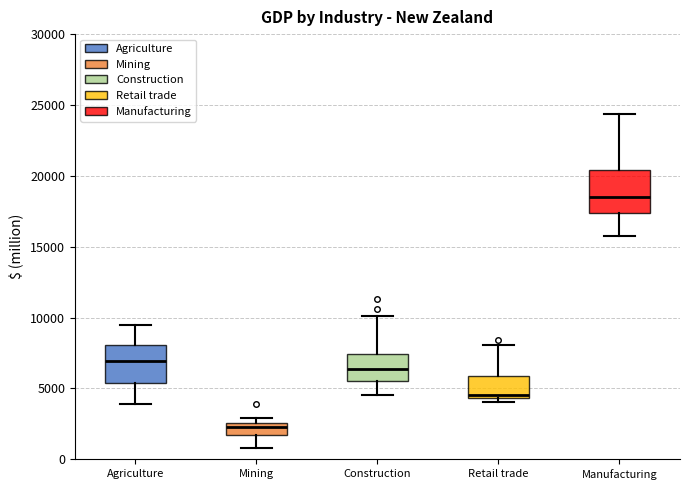

Reading left to right, read every box against the y-axis: the position of its median line, the range the box covers, and the ends of its whiskers. The values are not printed on the chart, so give them approximately, as read against the axis.

Agriculture: median 7000, box 5500 to 8000, whiskers 4000 to 9500
Mining: median 2500 (just below the box's upper edge), box 1500 to 2500, whiskers 1000 to 3000
Construction: median 6500, box 5500 to 7500, whiskers 4500 to 10000
Retail trade: median 4500 (just above the box's lower edge), box 4500 to 6000, whiskers 4000 to 8000
Manufacturing: median 18500, box 17500 to 20500, whiskers 16000 to 24500